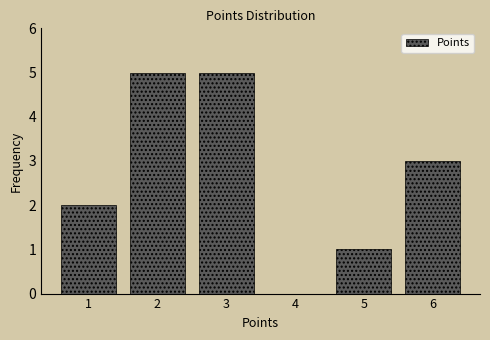

Reading left to right, list all the values displayed in this chart.

1=2	2=5	3=5	4=0	5=1	6=3